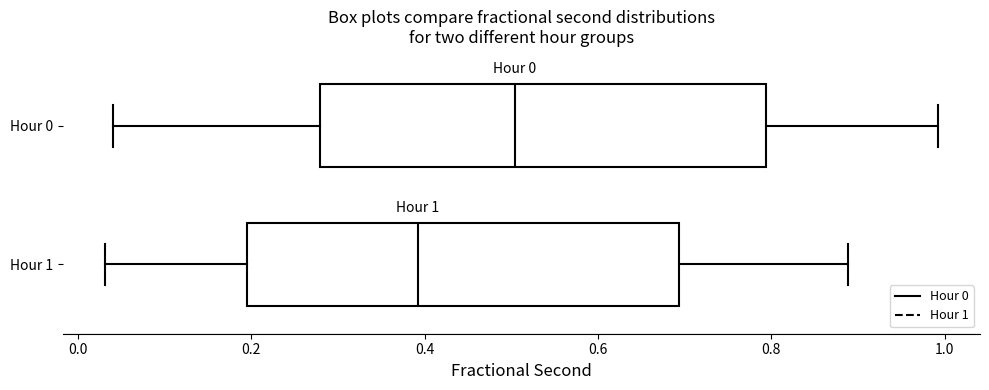

Which box's median line is the furthest to the right?

Hour 0